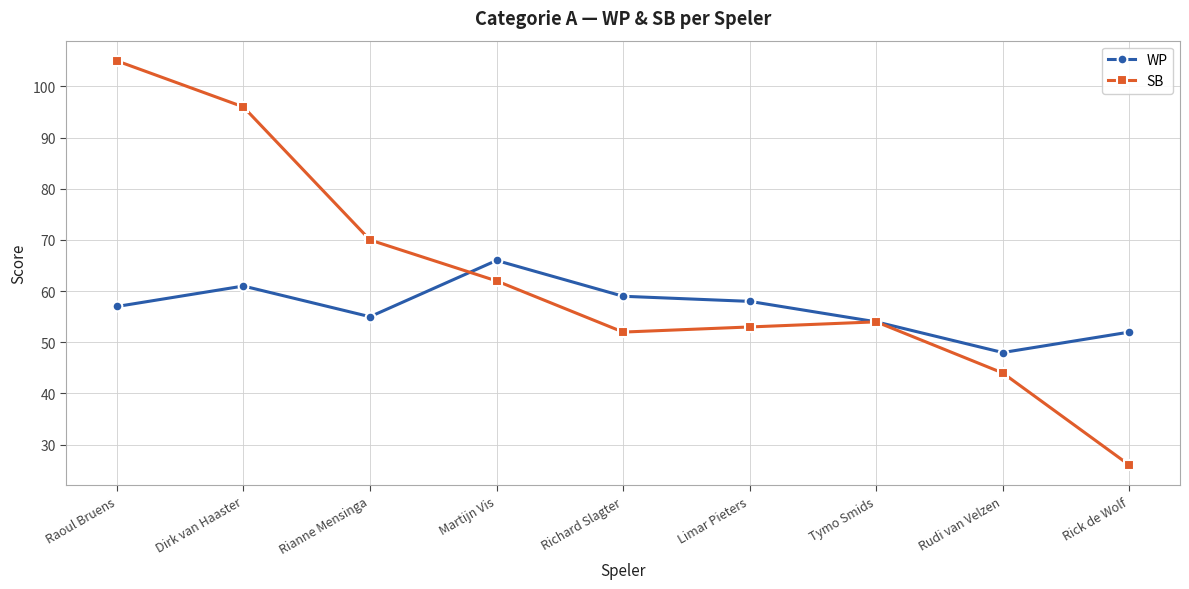

True or false: WP and SB intersect in this chart.

True